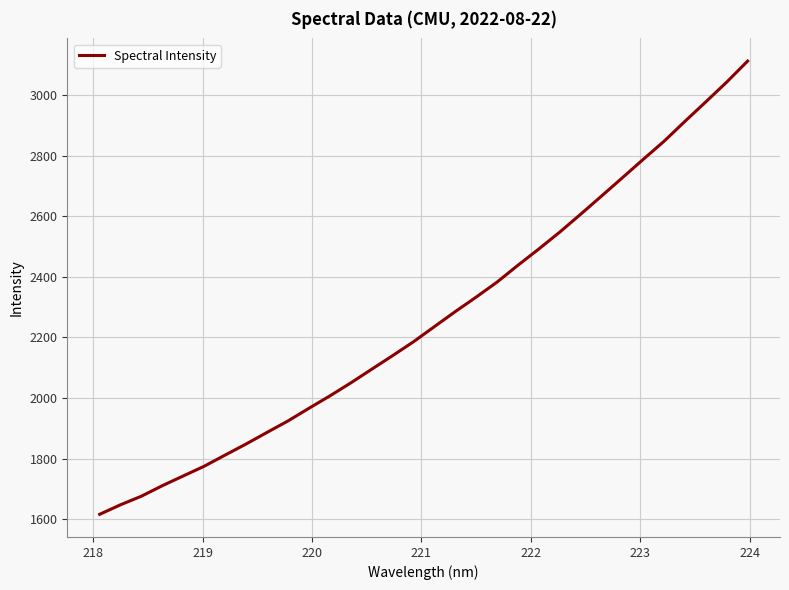

What is the minimum value shown in the chart?

1615.9